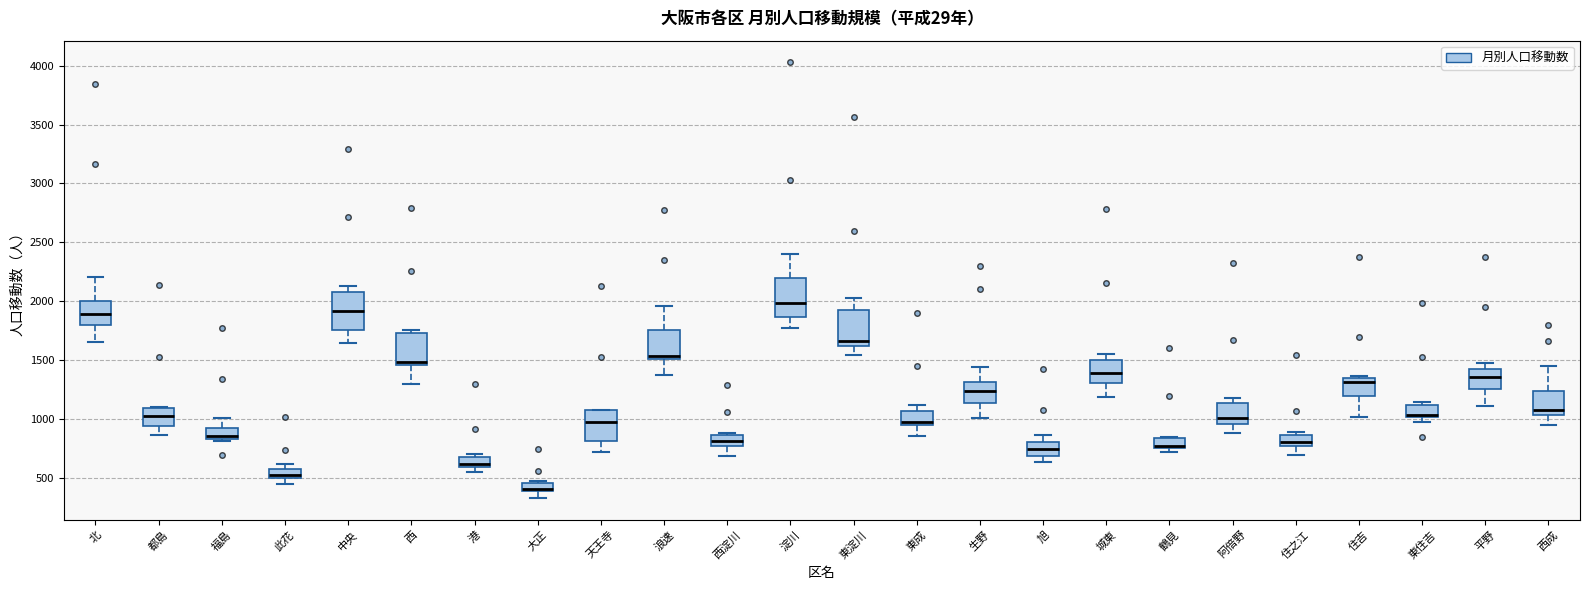

Which box has the lowest median line?

大正